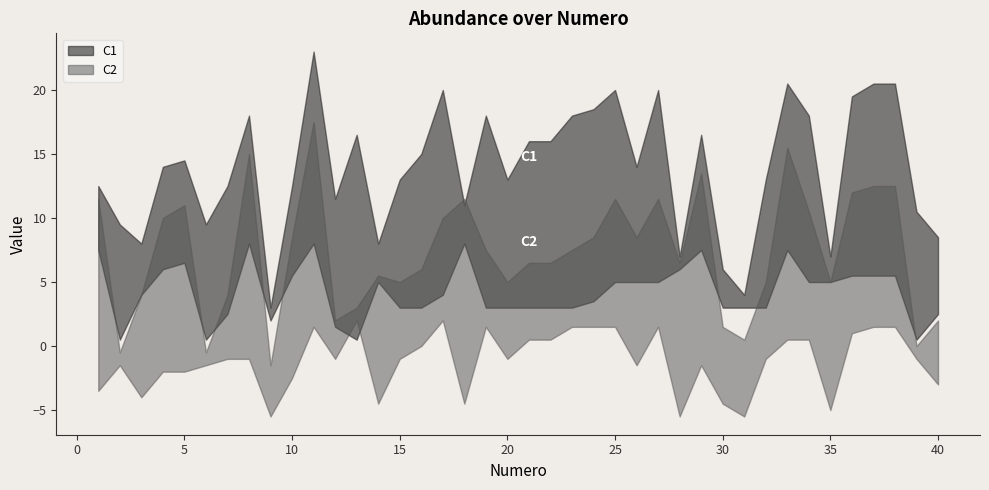

What are all the series names shown in the legend?

C1, C2